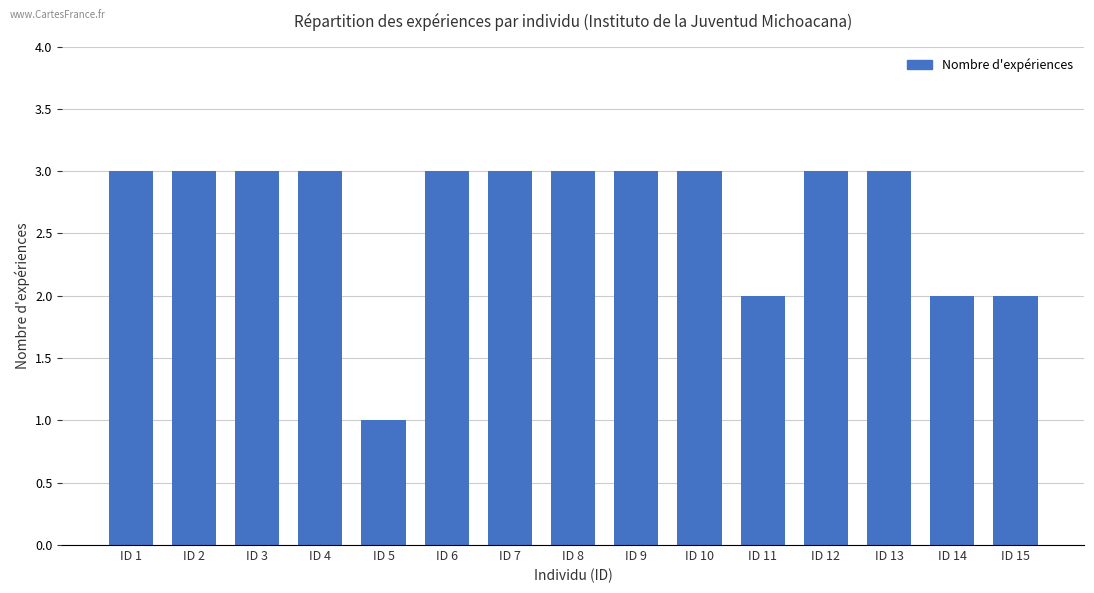

What is the average value?

3